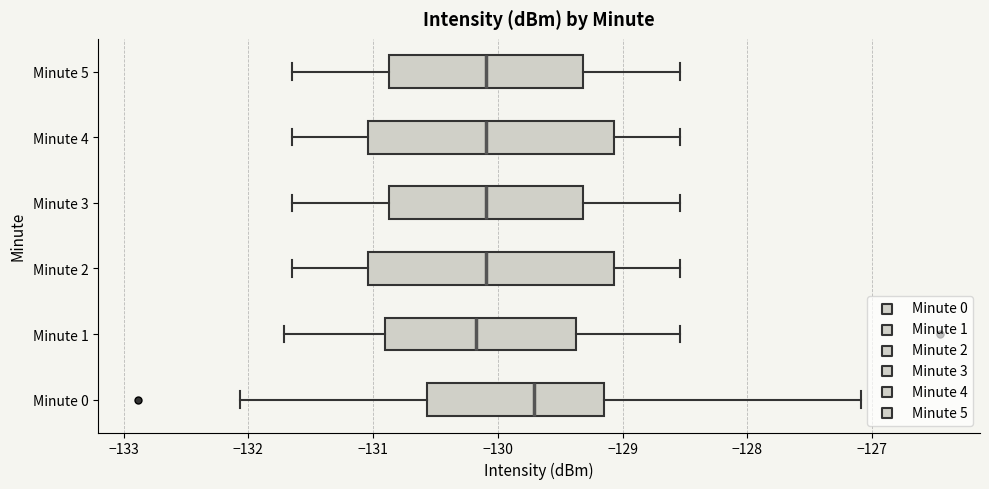

Reading bottom to top, transcribe this box plot: for each box, give where its median line is, the range the box spans, and where its two whiskers end, as read against the x-axis. The values are not printed on the chart, so give them approximately, as read against the axis.

Minute 0: median -129.7, box -130.6 to -129.1, whiskers -132.1 to -127.1
Minute 1: median -130.2, box -130.9 to -129.4, whiskers -131.7 to -128.5
Minute 2: median -130.1, box -131.0 to -129.1, whiskers -131.7 to -128.5
Minute 3: median -130.1, box -130.9 to -129.3, whiskers -131.7 to -128.5
Minute 4: median -130.1, box -131.0 to -129.1, whiskers -131.7 to -128.5
Minute 5: median -130.1, box -130.9 to -129.3, whiskers -131.7 to -128.5